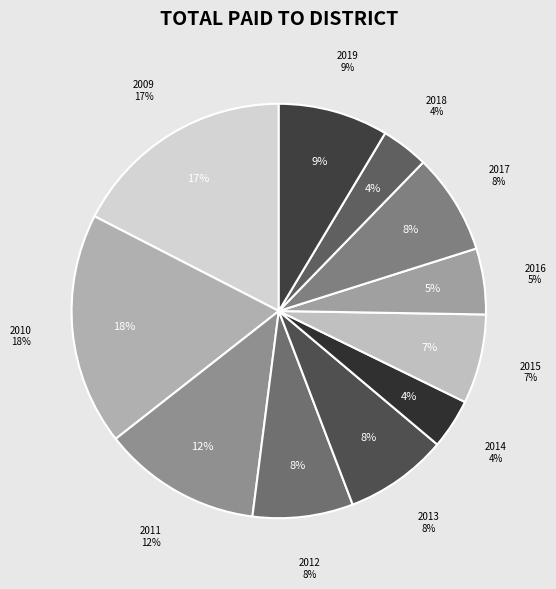

Is there a majority slice in this chart?

No